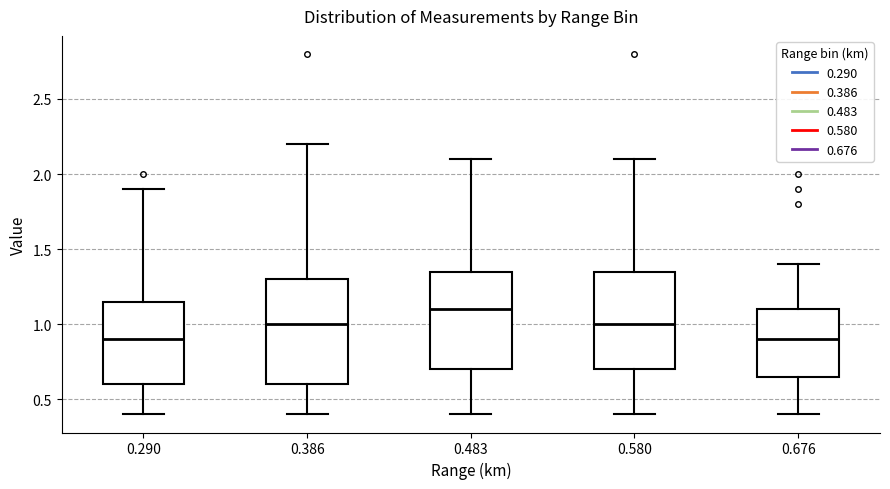

Where does the upper whisker of the box at x = 0.386 end on the y-axis? The values are not printed on the chart, so give them approximately, as read against the axis.

2.20